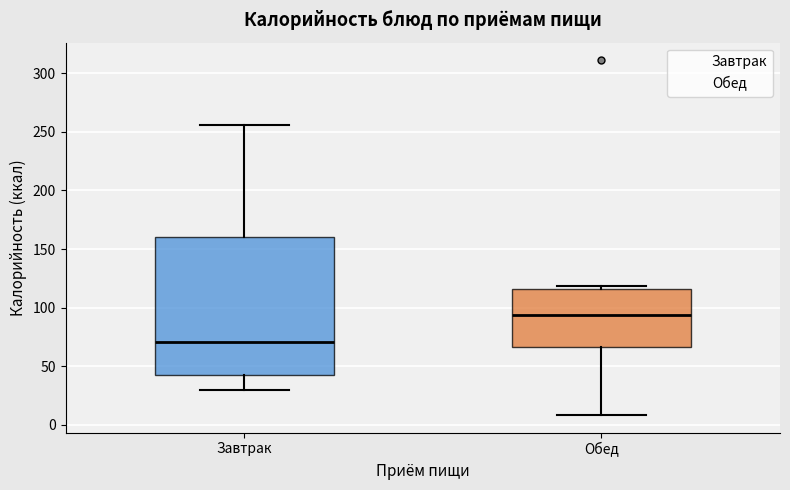

Reading left to right, transcribe this box plot: for each box, give where its median line is, the range the box spans, and where its two whiskers end, as read against the y-axis. The values are not printed on the chart, so give them approximately, as read against the axis.

Завтрак: median 70, box 40 to 160, whiskers 30 to 255
Обед: median 95, box 65 to 115, whiskers 10 to 120